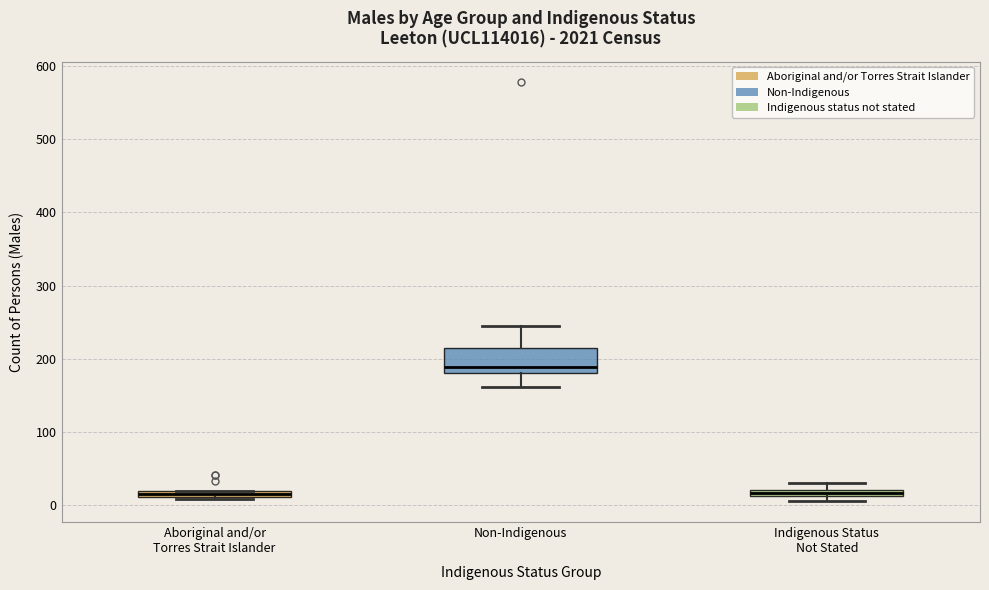

Where does the upper whisker of the box for Non-Indigenous end on the y-axis? The values are not printed on the chart, so give them approximately, as read against the axis.

250